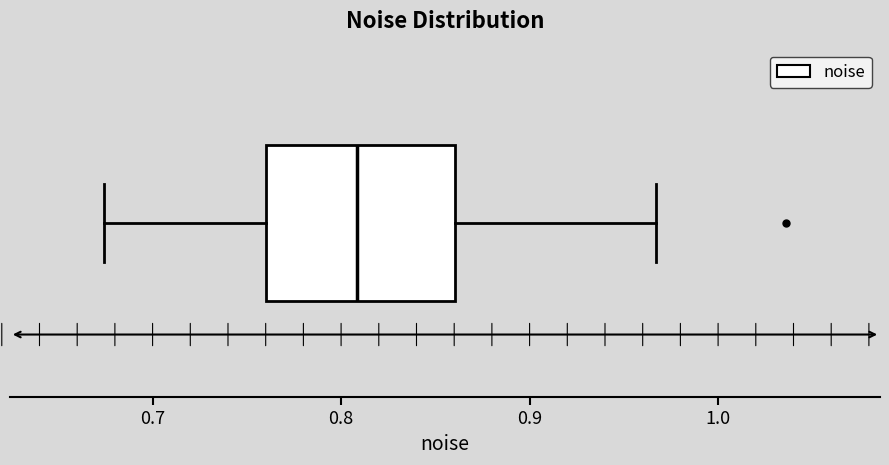

Where does the right whisker of the box end on the x-axis? The values are not printed on the chart, so give them approximately, as read against the axis.

0.97